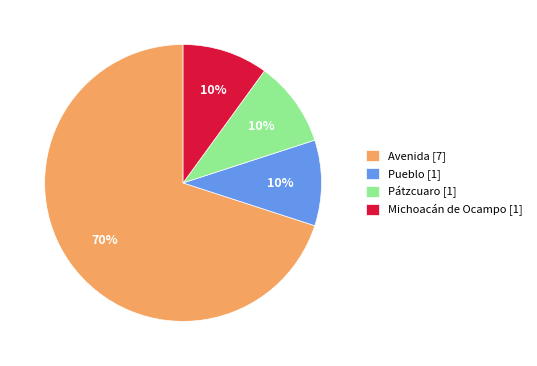

To the nearest percent, what is the average slice percentage?

25%